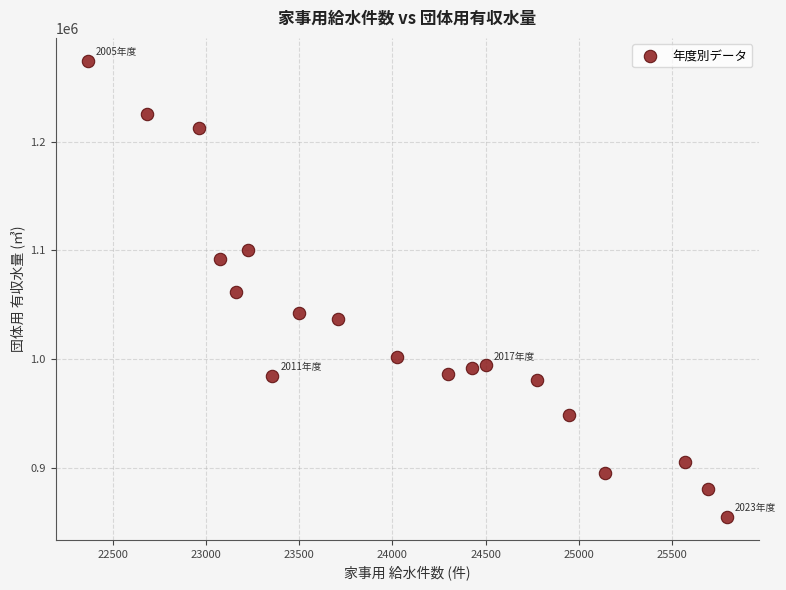

What is the range of X values (max minus min)?

3426